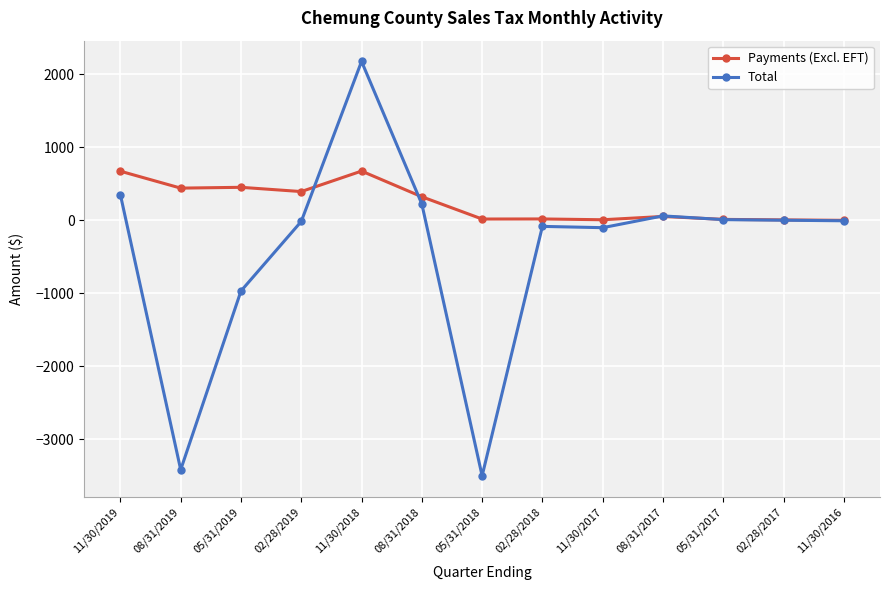

What is the label of the 10th point from the right?

02/28/2019